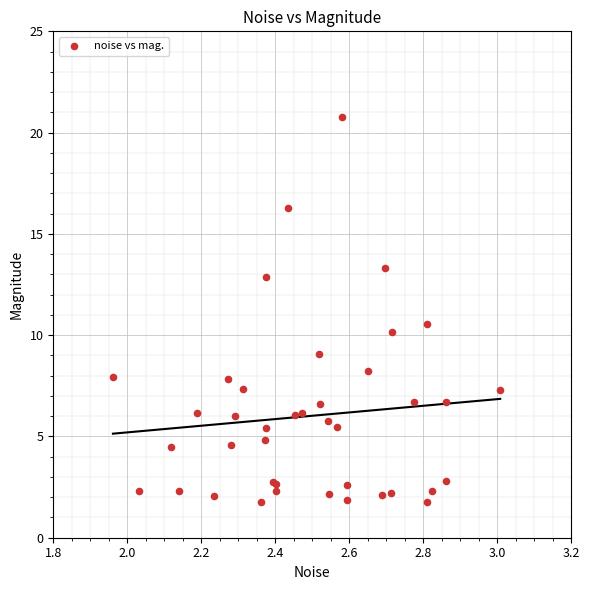

What Y value in the scatter plot is closest to 11?

10.6